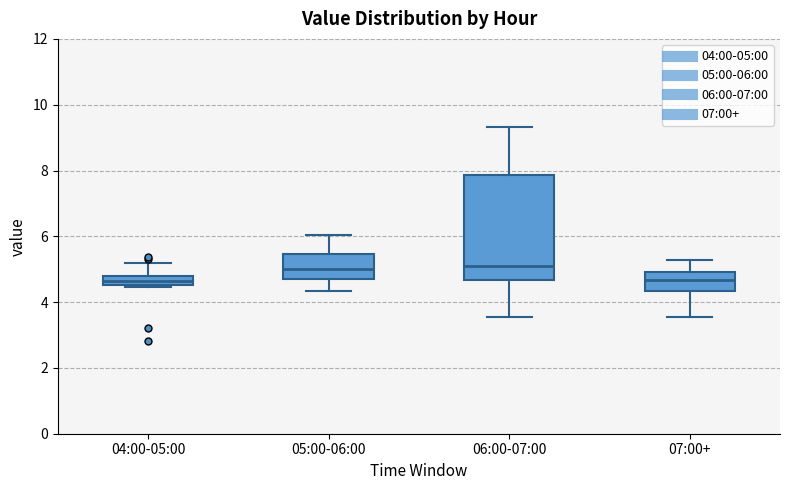

Comparing the boxes themselves (not the whiskers), which one is the tallest?

06:00-07:00